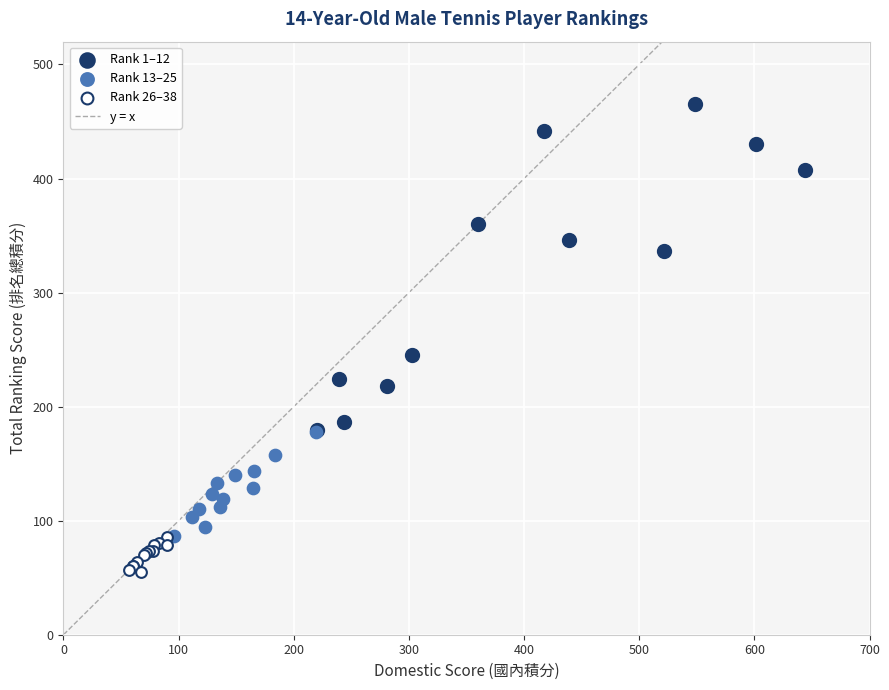

Which series contains the lowest Y value?

Rank 26–38